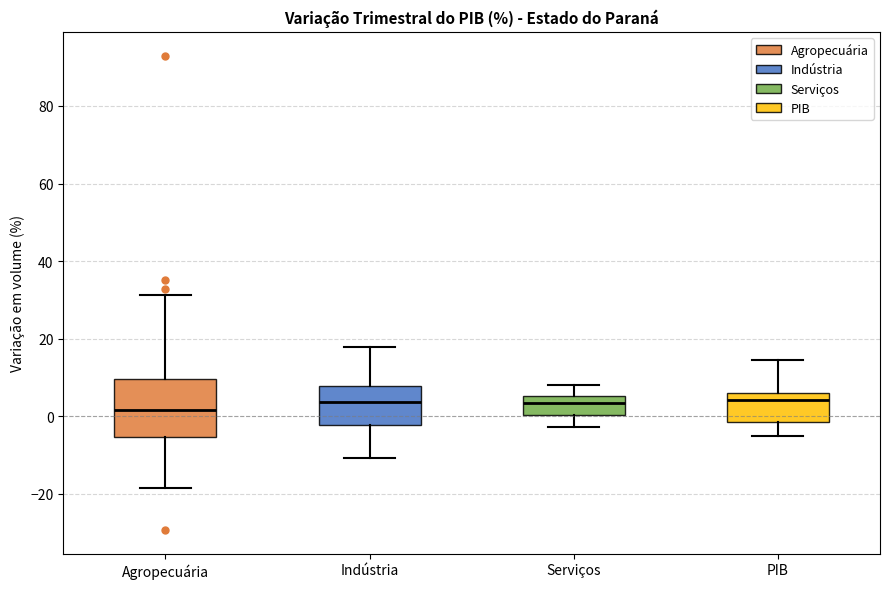

Comparing the boxes themselves (not the whiskers), which one is the tallest?

Agropecuária